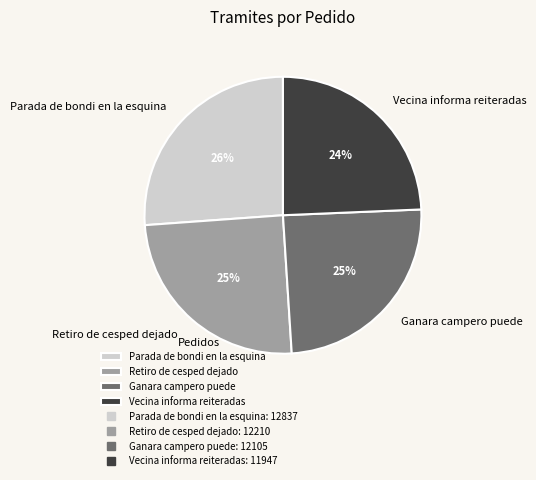

What is the largest slice in the pie chart?

Parada de bondi en la esquina